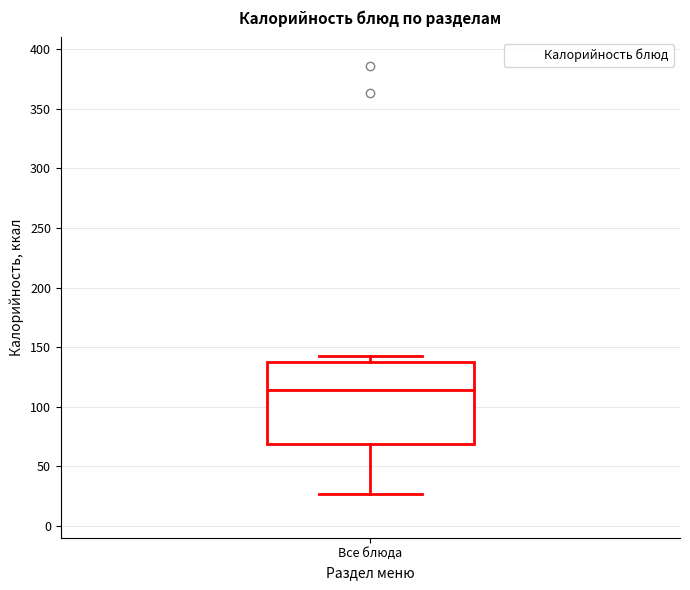

Where does the median line of the box for Все блюда sit on the y-axis? The values are not printed on the chart, so give them approximately, as read against the axis.

115